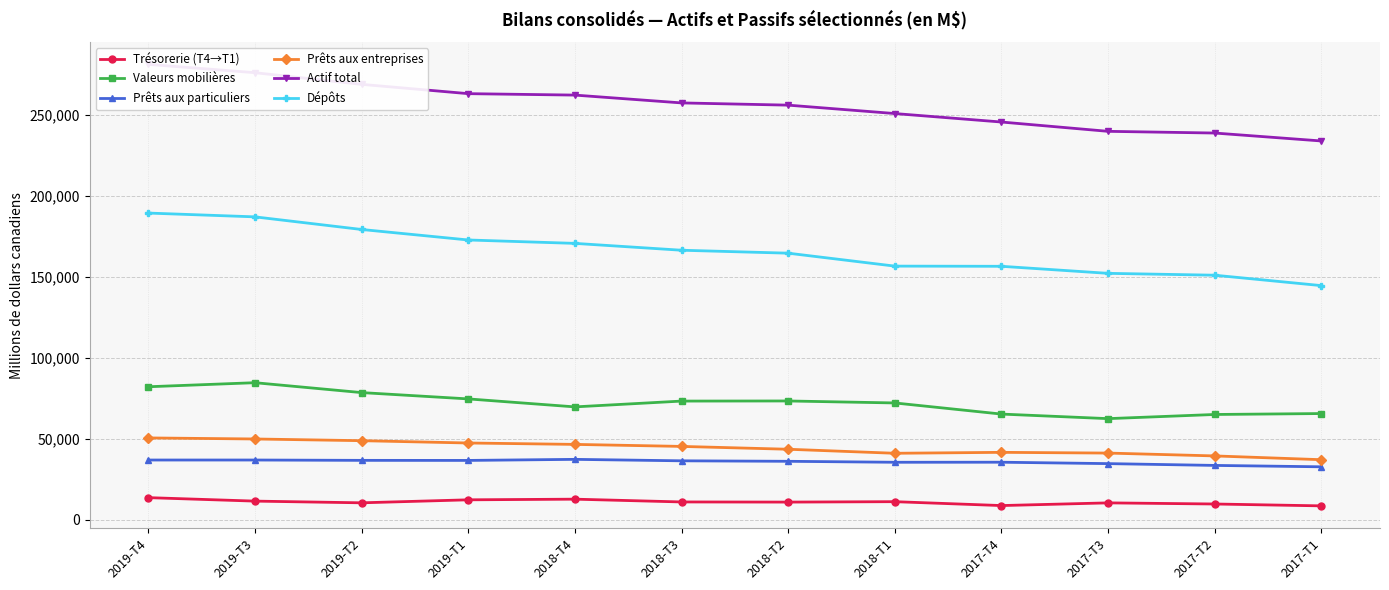

How many lines are shown in the chart?

6